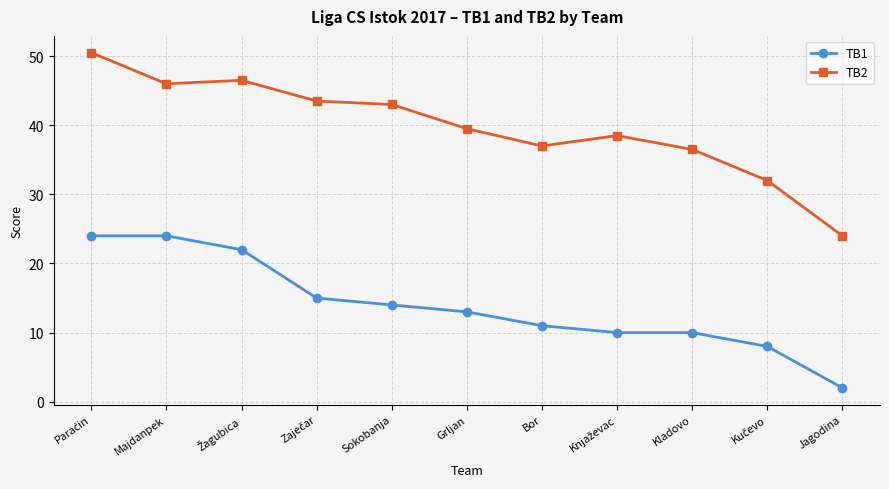

How many values in the TB2 series exceed 39?

6